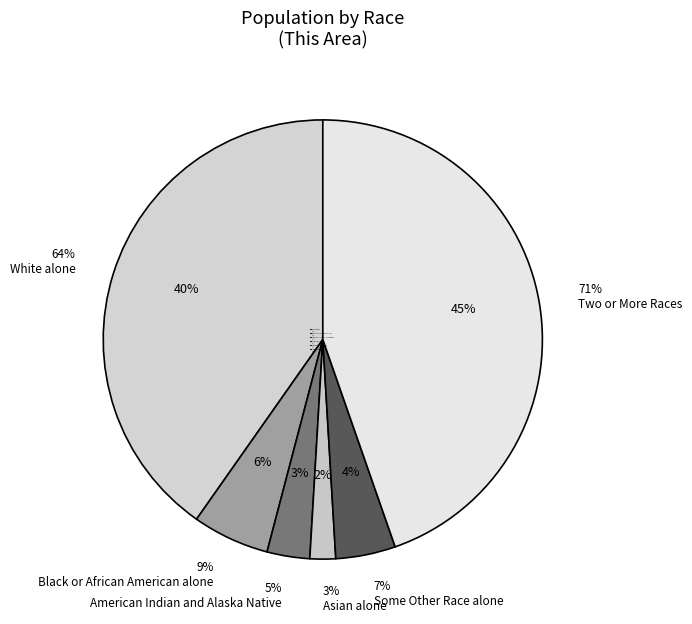

Rank the categories by value from lowest to highest.

Asian alone, American Indian and Alaska Native, Some Other Race alone, Black or African American alone, White alone, Two or More Races